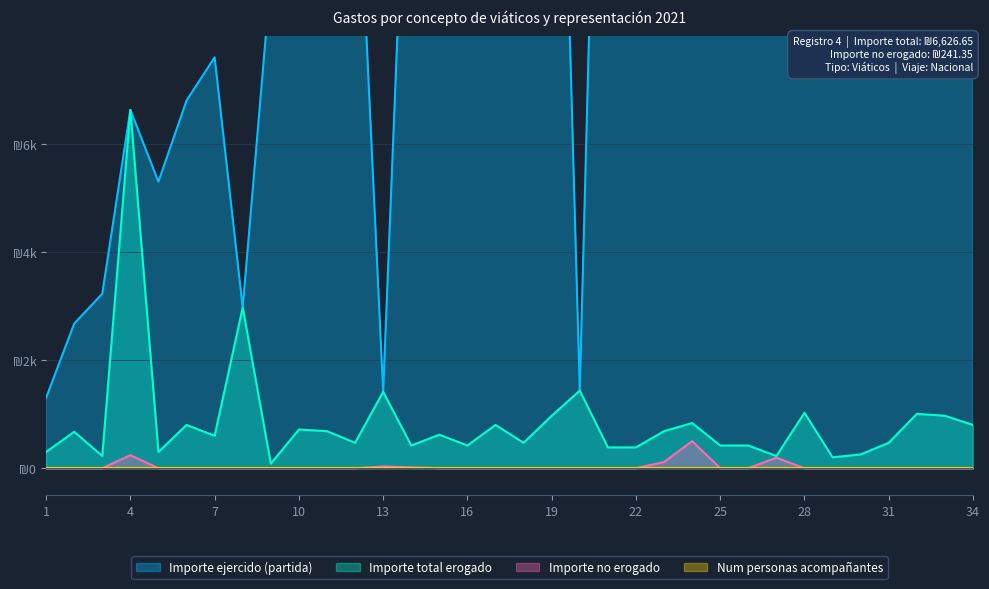

At which label does Importe no erogado reach its peak?

24